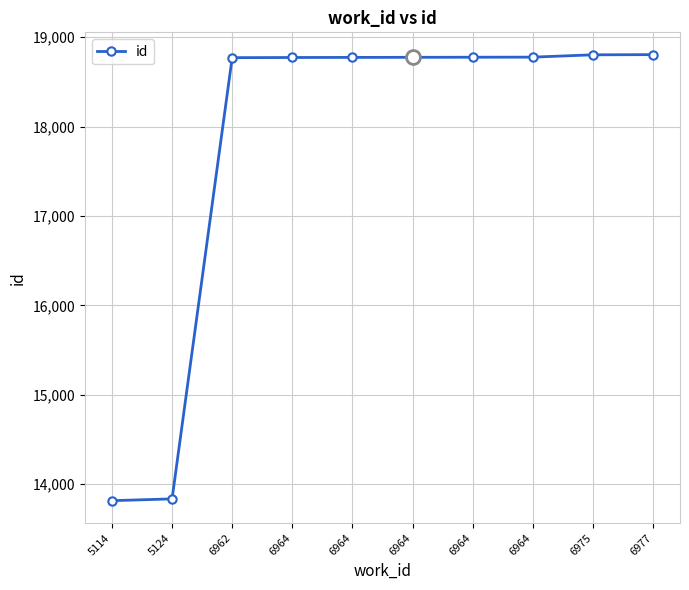

Between 6964 and 6975, which is larger?

6975